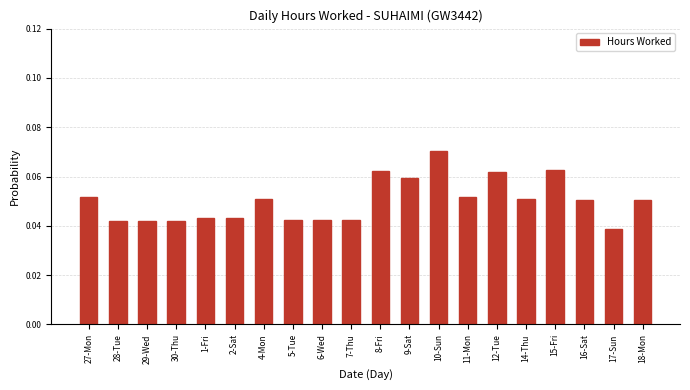

What is the label of the 5th bar from the left?

1-Fri